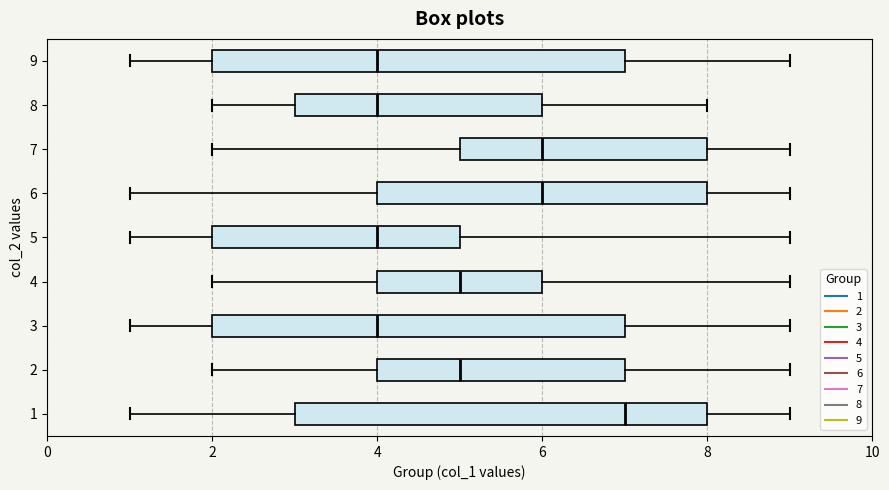

Where does the median line of the box at y = 6 sit on the x-axis? The values are not printed on the chart, so give them approximately, as read against the axis.

6